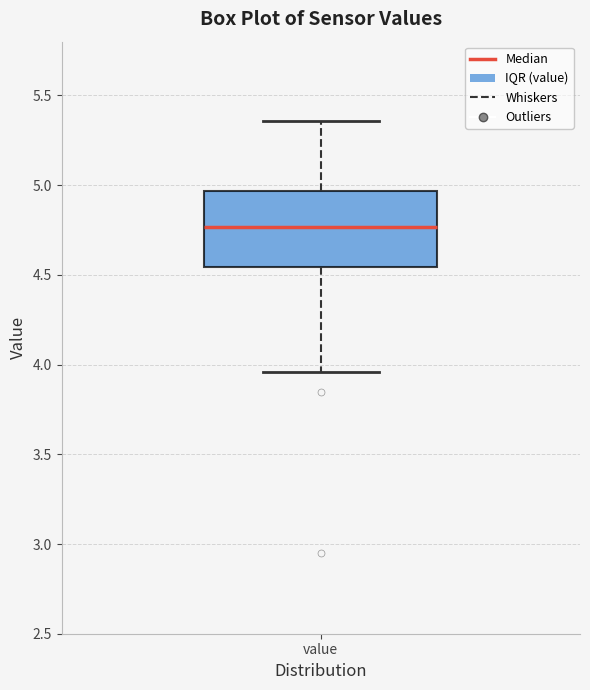

Transcribe this box plot: give where the median line is, the range the box spans, and where the two whiskers end, as read against the y-axis. The values are not printed on the chart, so give them approximately, as read against the axis.

median 4.75, box 4.55 to 4.95, whiskers 3.95 to 5.35